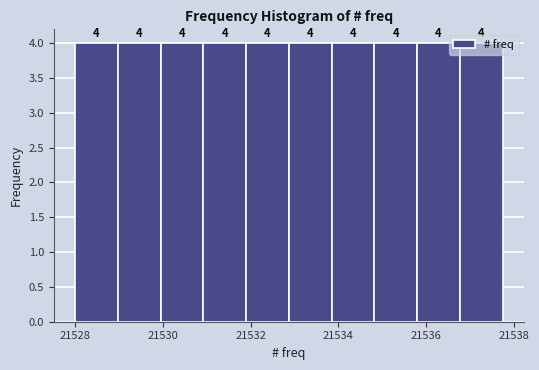

What is the height of the bar covering 21531.0 to 21532.0 on the x-axis? The bar edges are not printed on the chart, so give them approximately, as read against the axis.

4